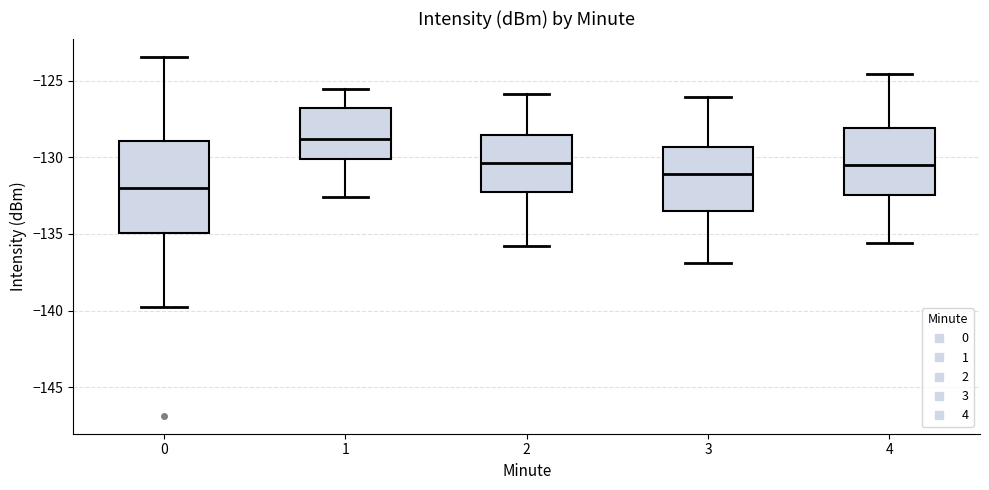

Comparing the boxes themselves (not the whiskers), which one is the tallest?

0